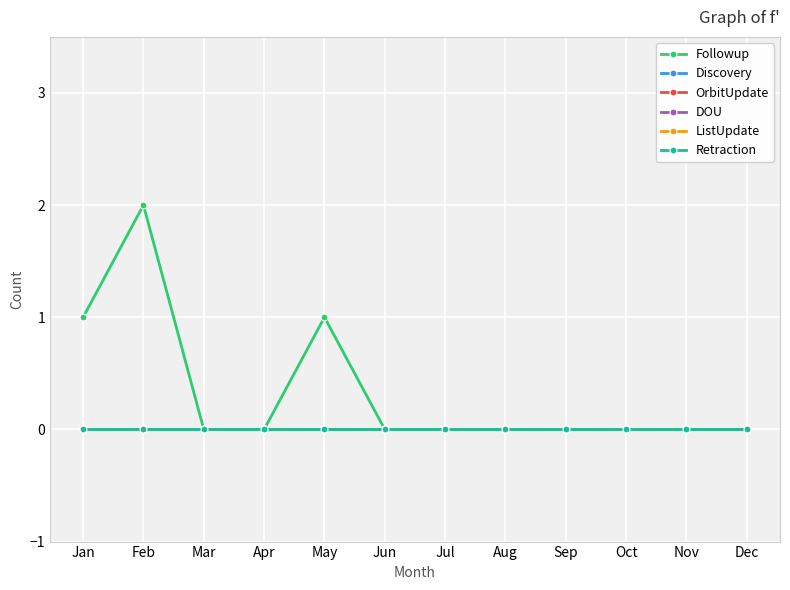

Does the chart have visible grid lines?

Yes